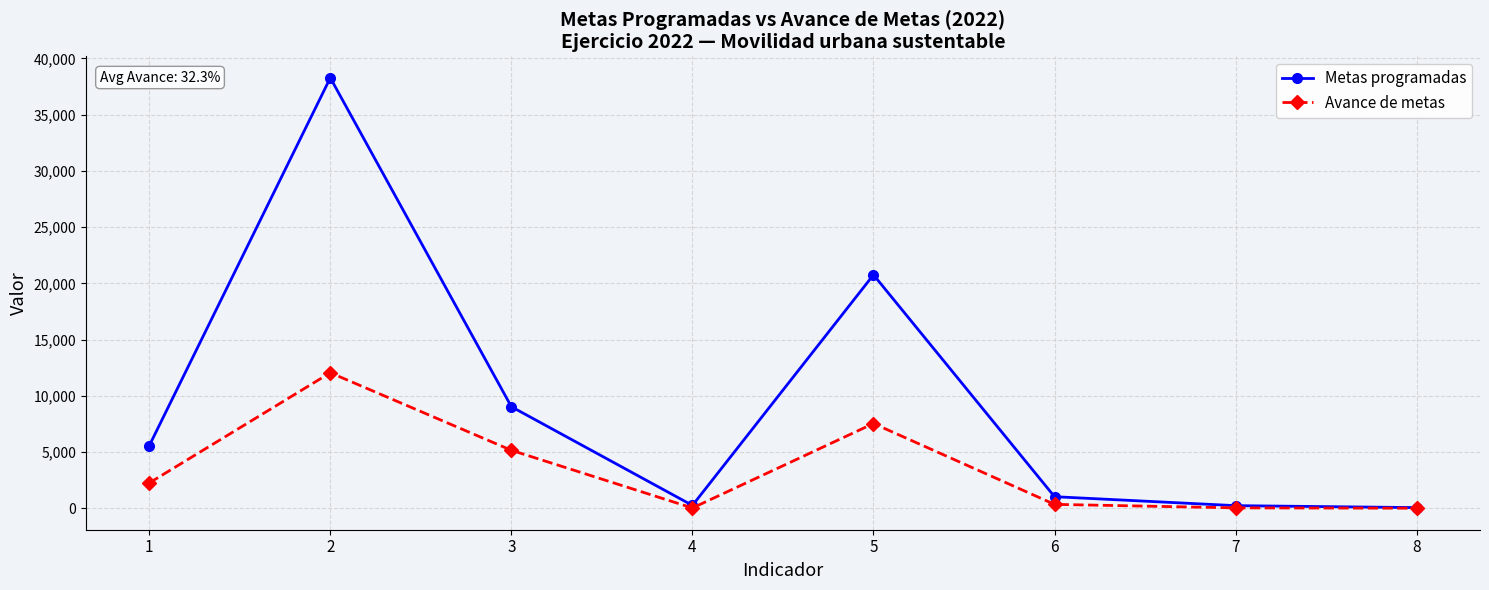

Count the number of categories in the chart.

8